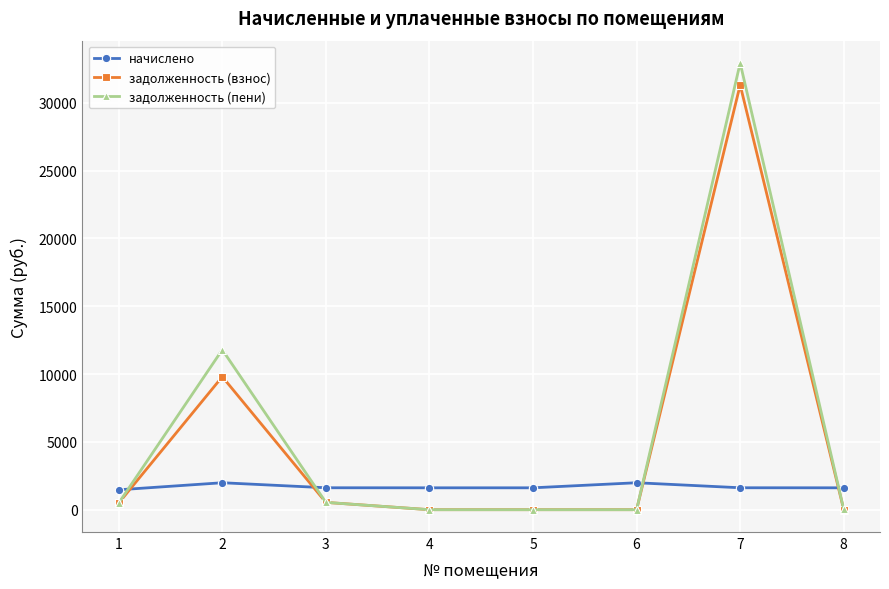

What are all the series names shown in the legend?

начислено, задолженность (взнос), задолженность (пени)